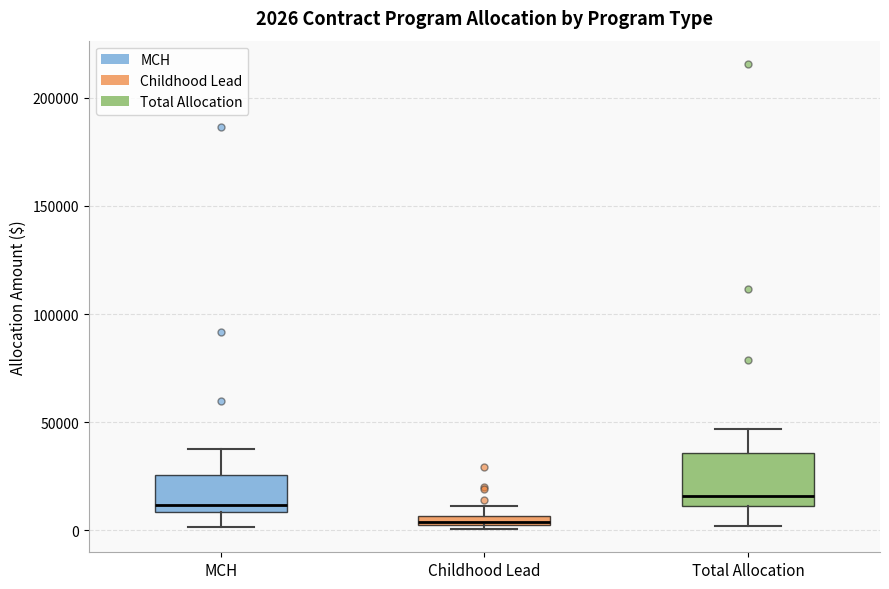

Comparing the boxes themselves (not the whiskers), which one is the tallest?

Total Allocation